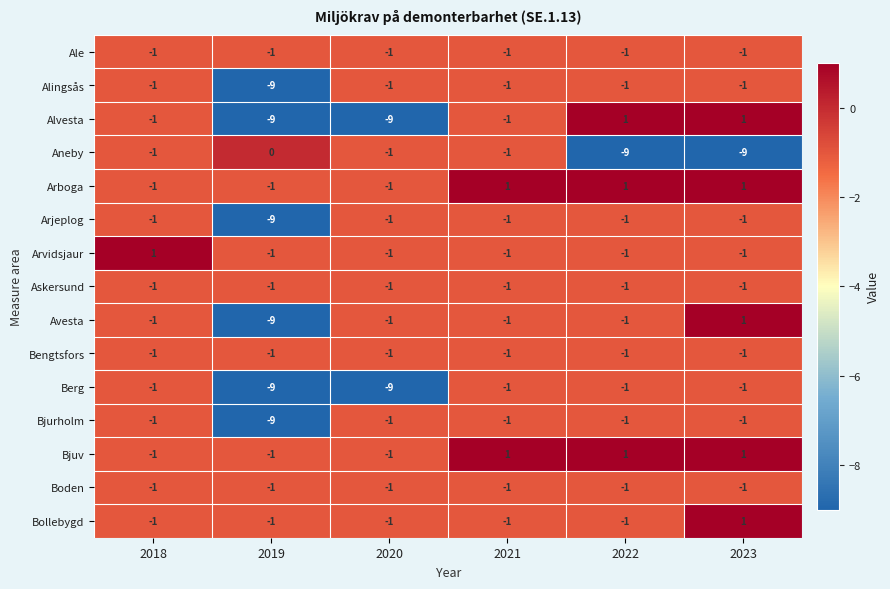

Which series changed the most between 2018 and 2023?

Aneby